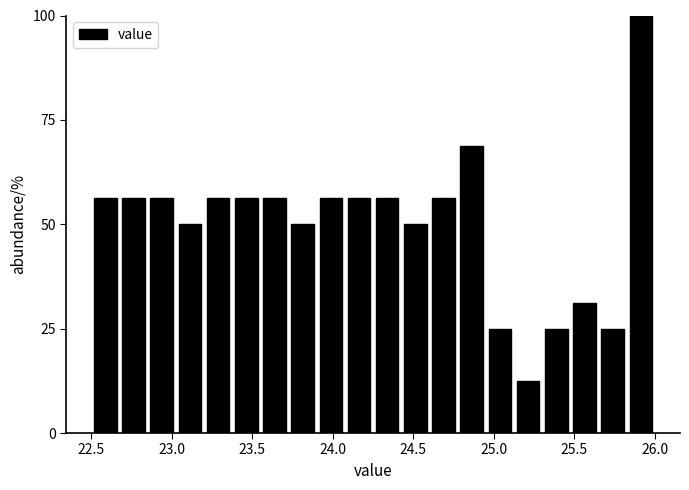

Around what value on the x-axis is the tallest bar? Give the approximate position of its centre, as read against the axis.

25.90